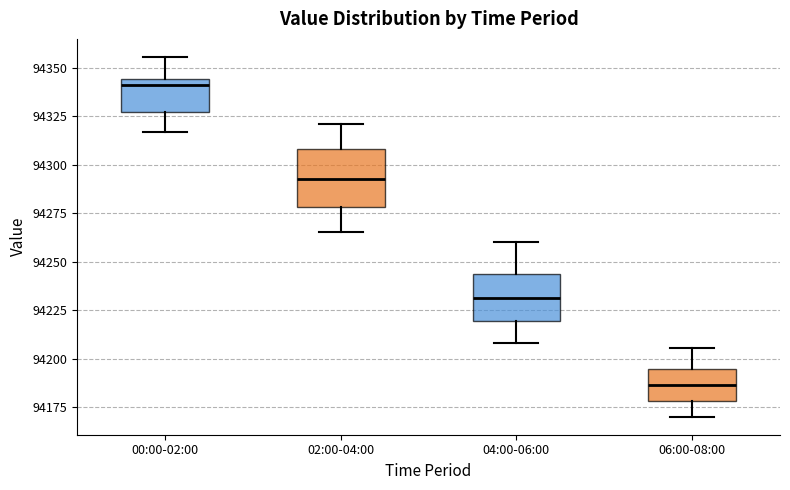

Which box's median line is the lowest?

06:00-08:00